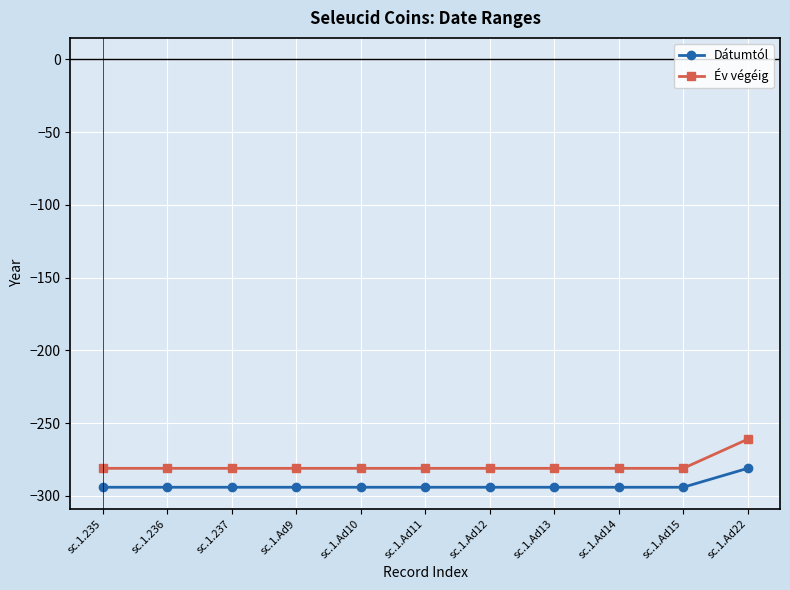

Which series has the largest range (max minus min)?

Év végéig